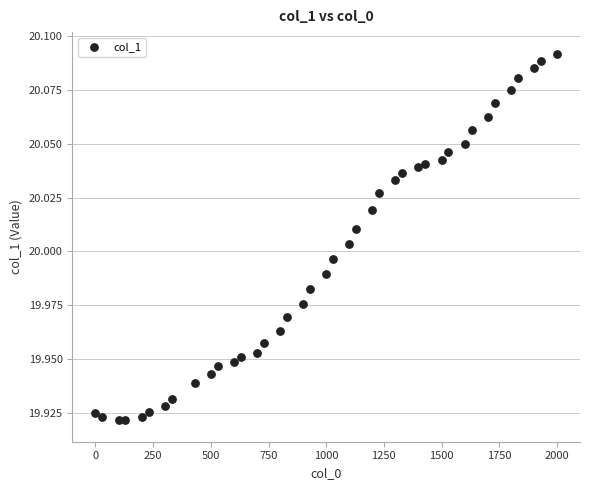

What is the range of X values (max minus min)?

2000.0